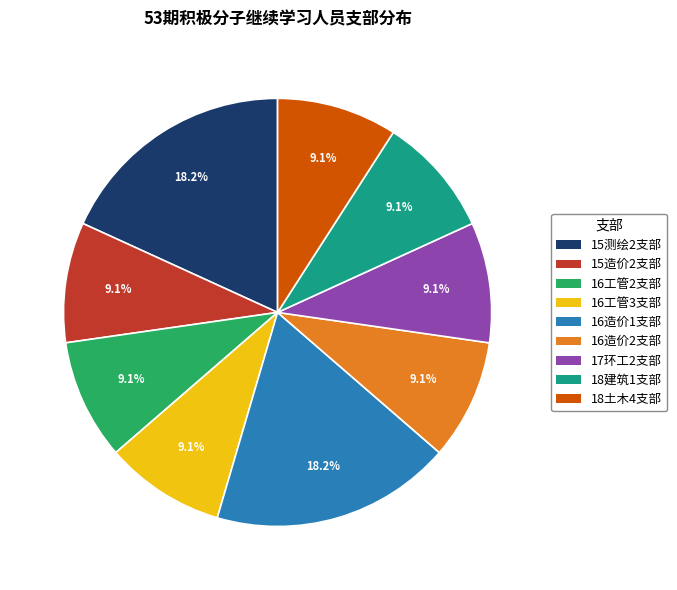

To the nearest percent, what portion does 15造价2支部 represent?

9%